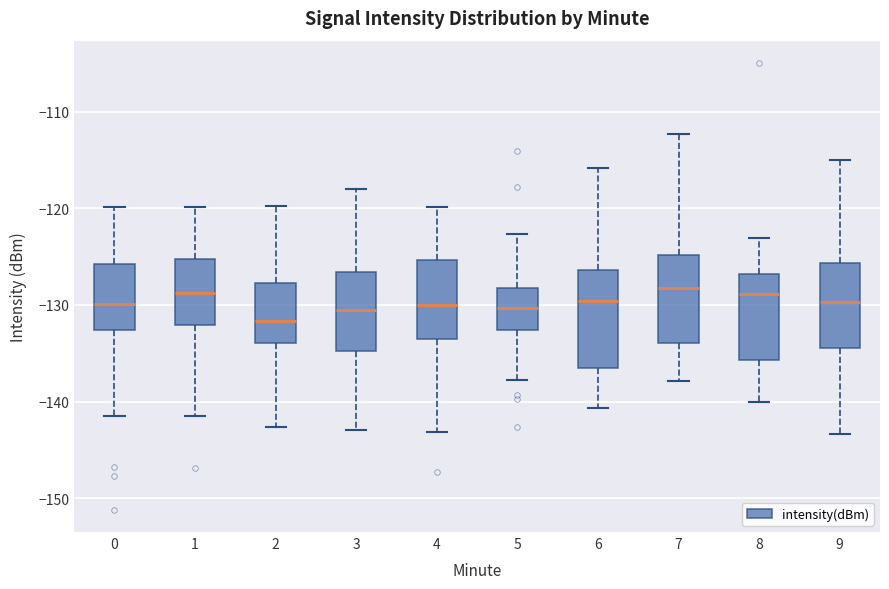

Where does the upper whisker of the box at x = 4 end on the y-axis? The values are not printed on the chart, so give them approximately, as read against the axis.

-120